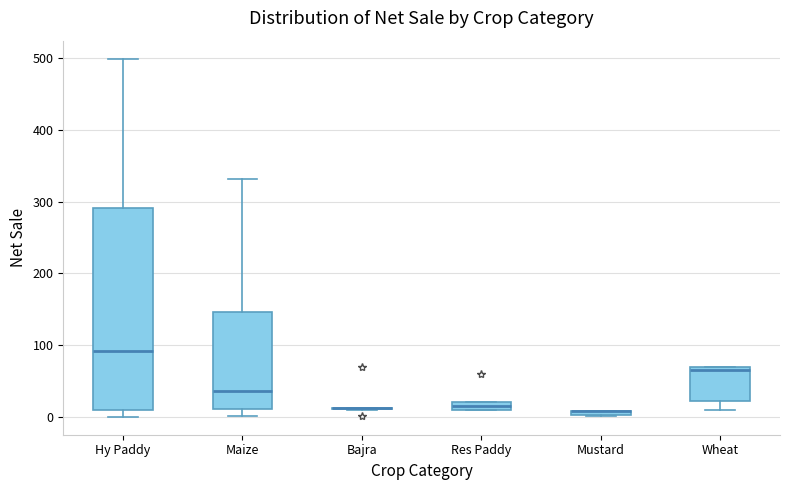

Where is the upper edge of the box for Res Paddy on the y-axis? The values are not printed on the chart, so give them approximately, as read against the axis.

20